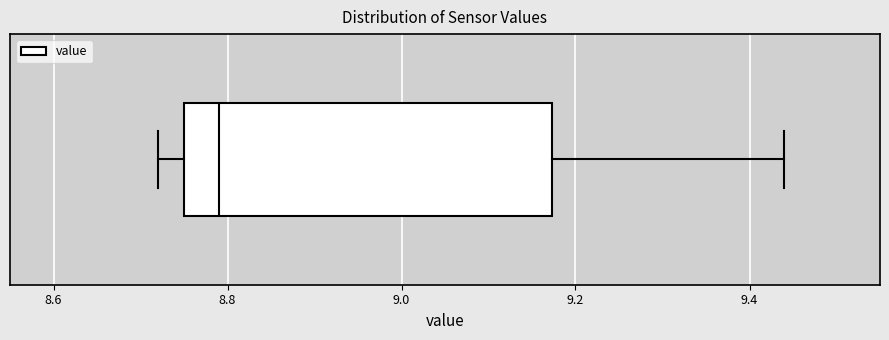

Transcribe this box plot: give where the median line is, the range the box spans, and where the two whiskers end, as read against the x-axis. The values are not printed on the chart, so give them approximately, as read against the axis.

median 8.80, box 8.76 to 9.18, whiskers 8.72 to 9.44